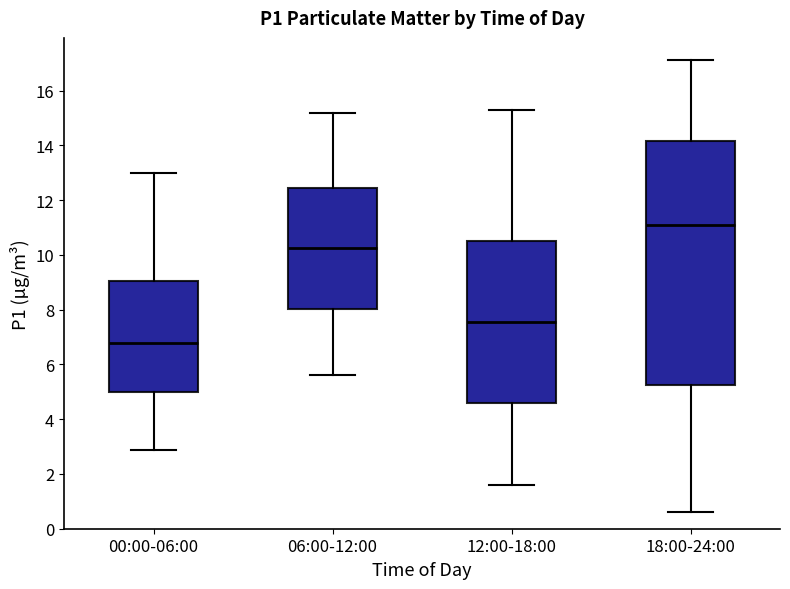

Reading left to right, transcribe this box plot: for each box, give where its median line is, the range the box spans, and where its two whiskers end, as read against the y-axis. The values are not printed on the chart, so give them approximately, as read against the axis.

00:00-06:00: median 6.8, box 5.0 to 9.0, whiskers 2.8 to 13.0
06:00-12:00: median 10.2, box 8.0 to 12.4, whiskers 5.6 to 15.2
12:00-18:00: median 7.6, box 4.6 to 10.6, whiskers 1.6 to 15.4
18:00-24:00: median 11.2, box 5.2 to 14.2, whiskers 0.6 to 17.2